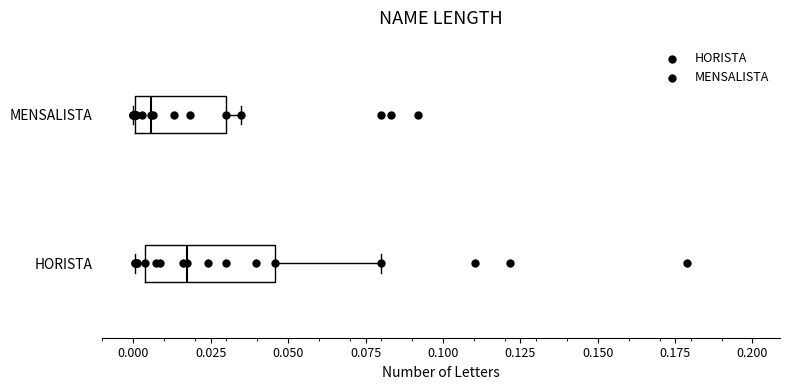

Where does the right whisker of the box for HORISTA end on the x-axis? The values are not printed on the chart, so give them approximately, as read against the axis.

0.080